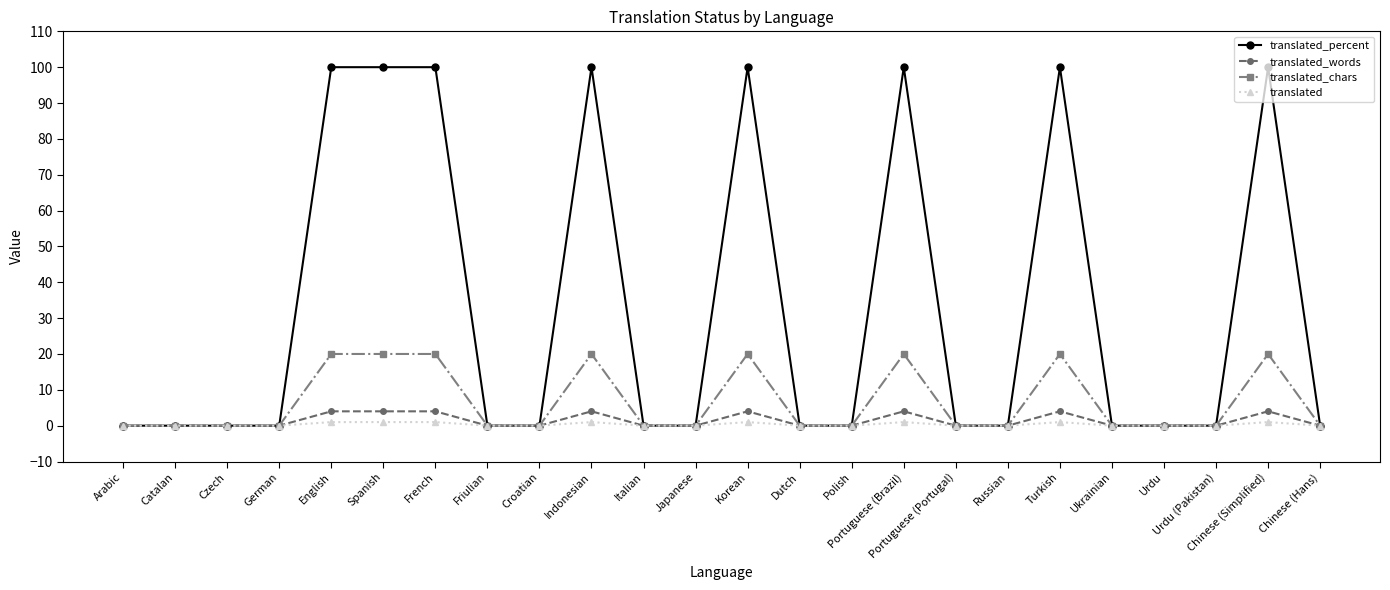

Which series has the largest total across all categories?

translated_percent